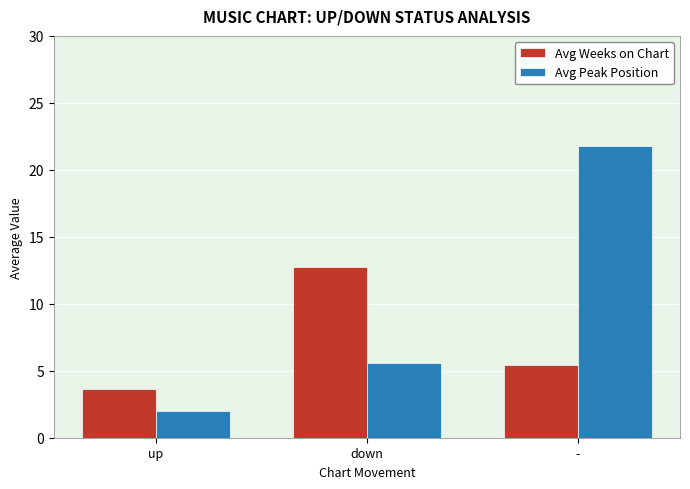

The Avg Weeks on Chart series shows 8.2 at down. True or false?

False